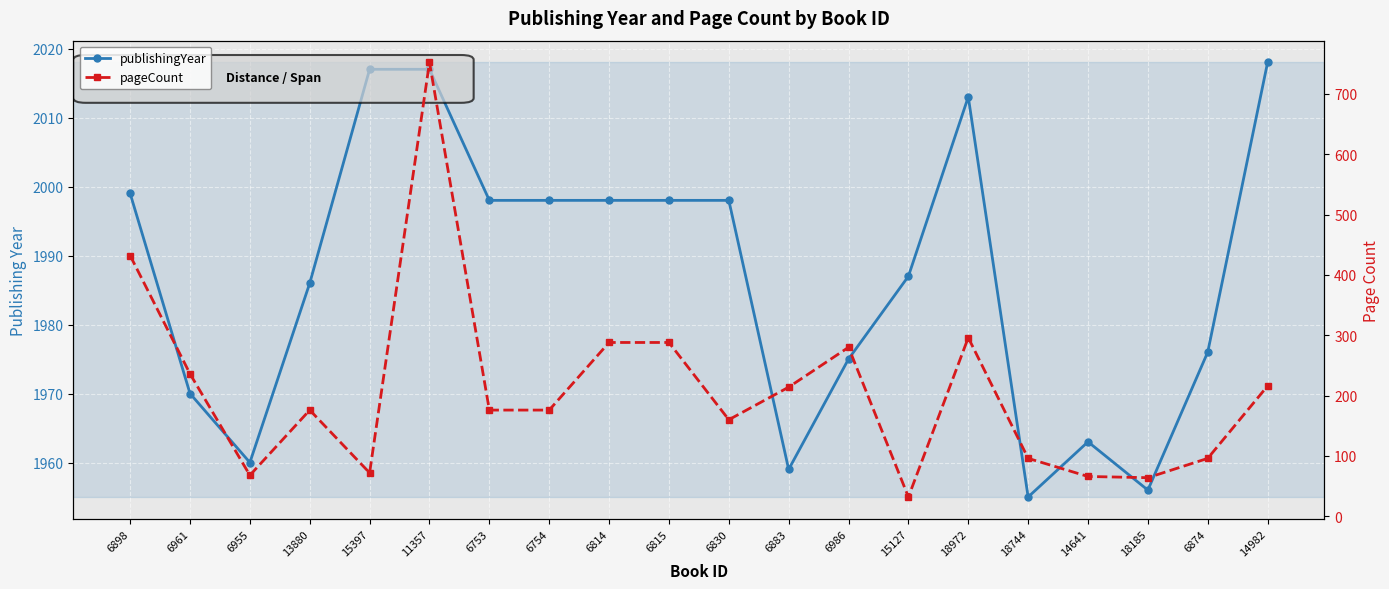

The publishingYear series shows 923 at 11357. True or false?

False